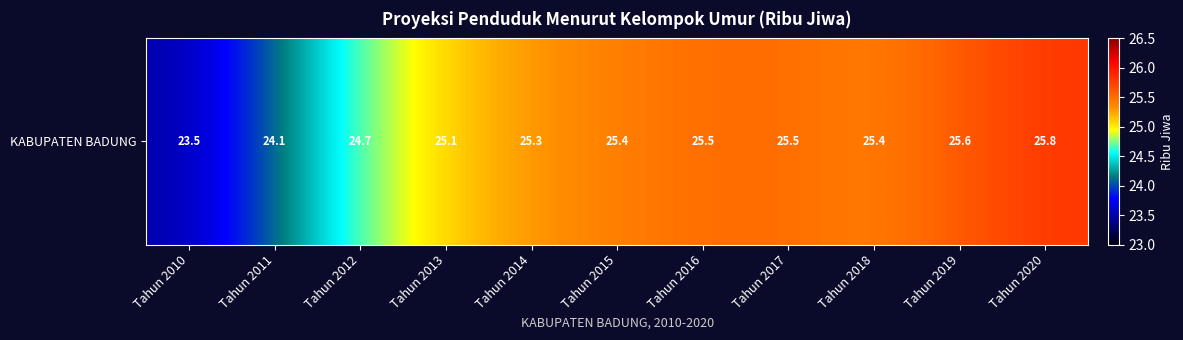

Rank the categories by value from lowest to highest.

Tahun 2010, Tahun 2011, Tahun 2012, Tahun 2013, Tahun 2014, Tahun 2015, Tahun 2018, Tahun 2016, Tahun 2017, Tahun 2019, Tahun 2020